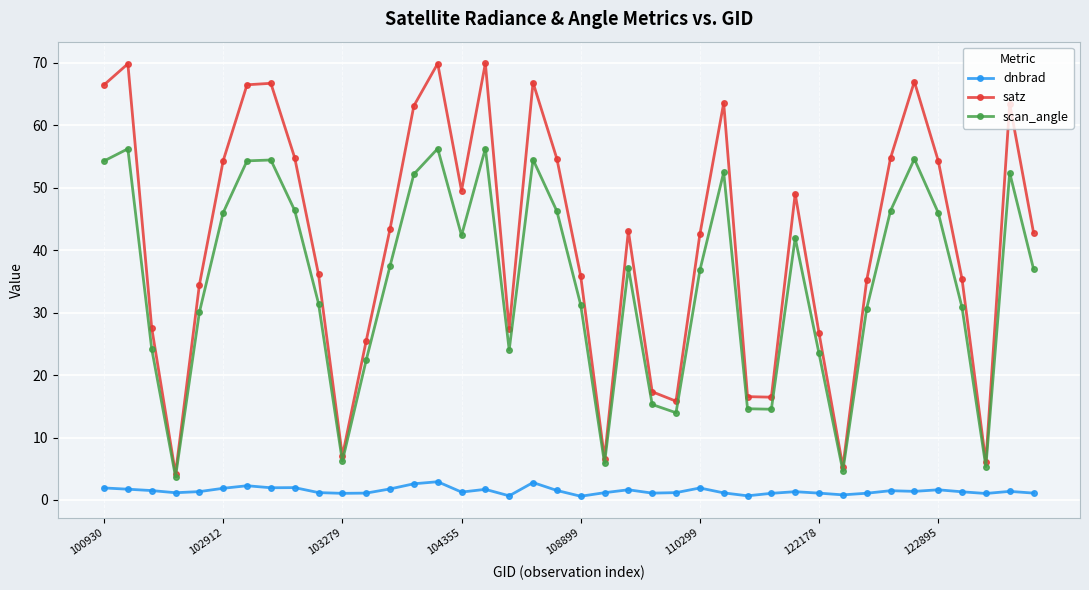

In scan_angle, how many points are higher than both neighbors (excluding endpoints)?

10